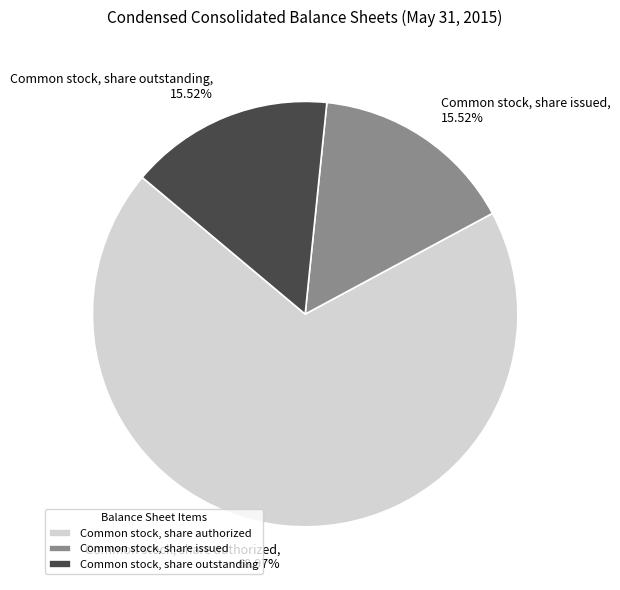

Which has a higher value, Common stock, share authorized or Common stock, share issued?

Common stock, share authorized